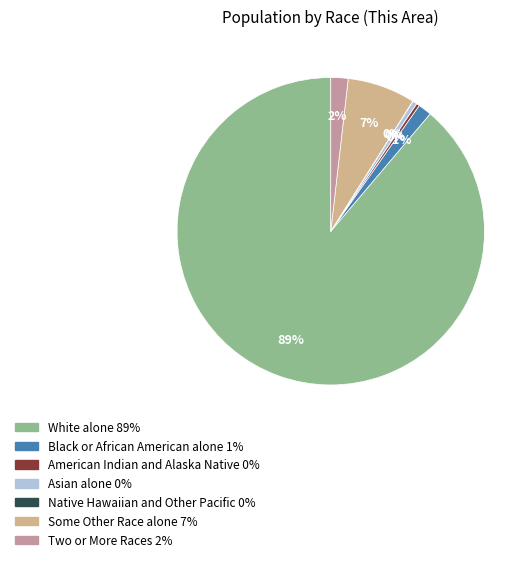

Which slice represents more than half of the pie?

White alone